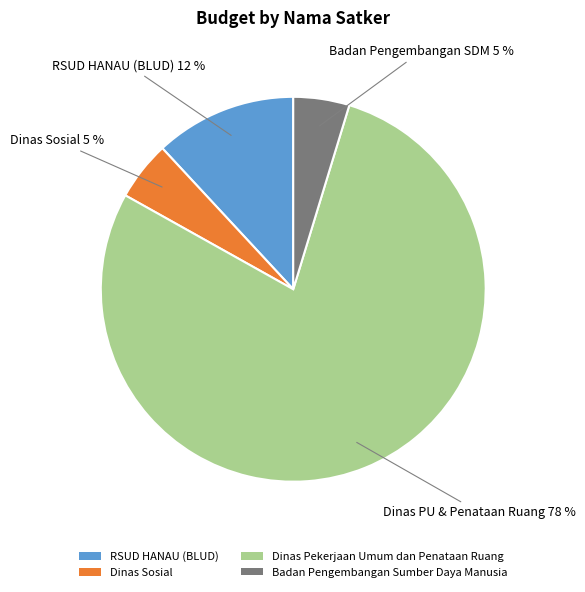

Is Dinas Pekerjaan Umum dan Penataan Ruang the majority of the pie?

Yes